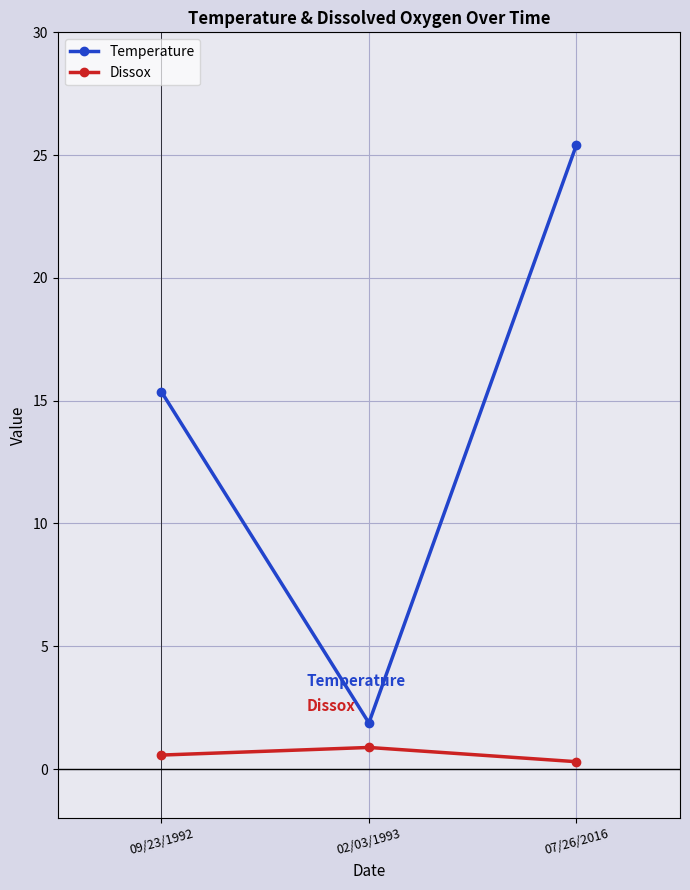

Count the number of categories in the chart.

3